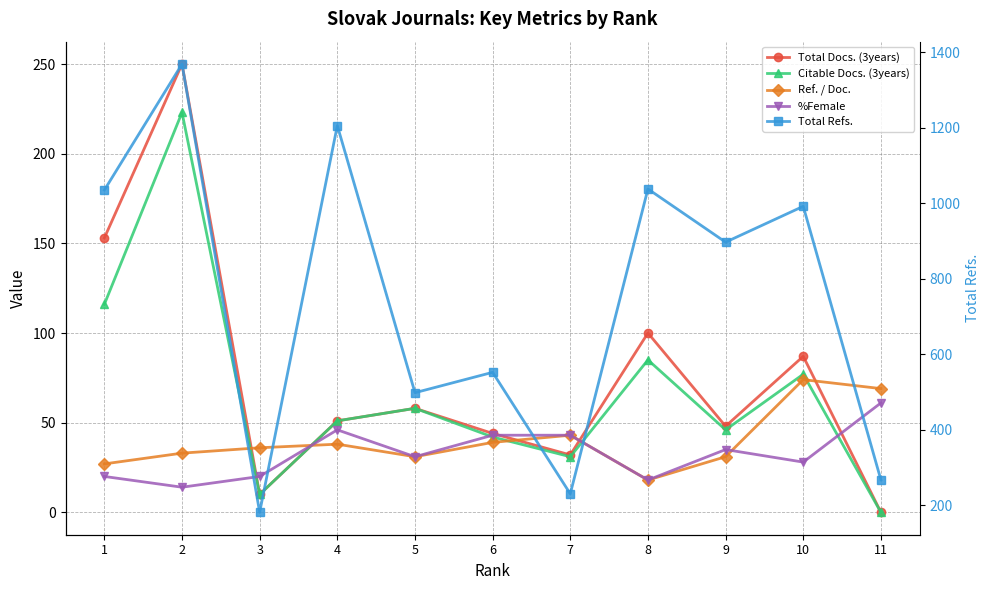

Where is the first local minimum for Total Refs.?

3